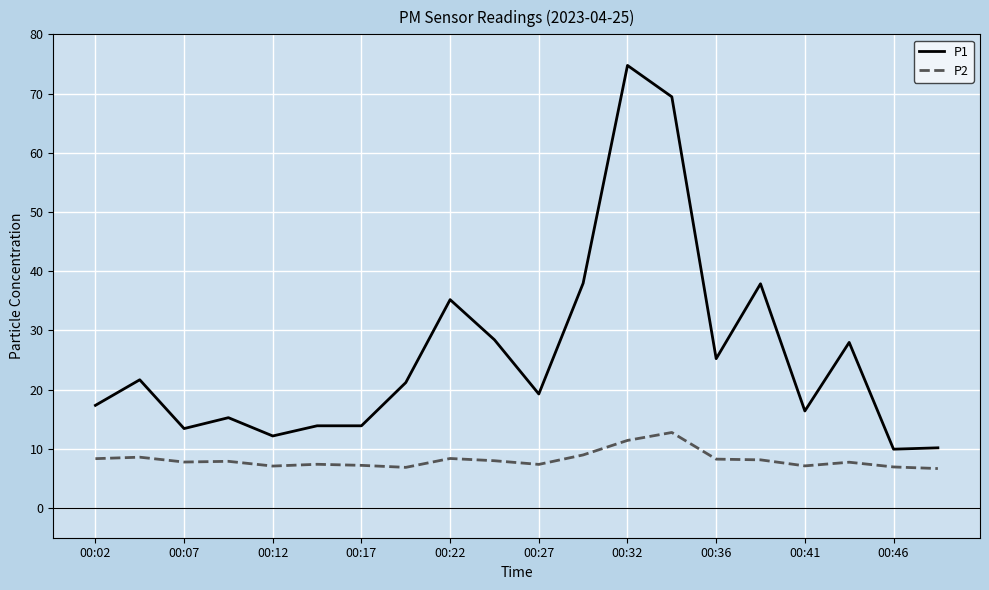

What is the highest value of the P2 series?

12.8